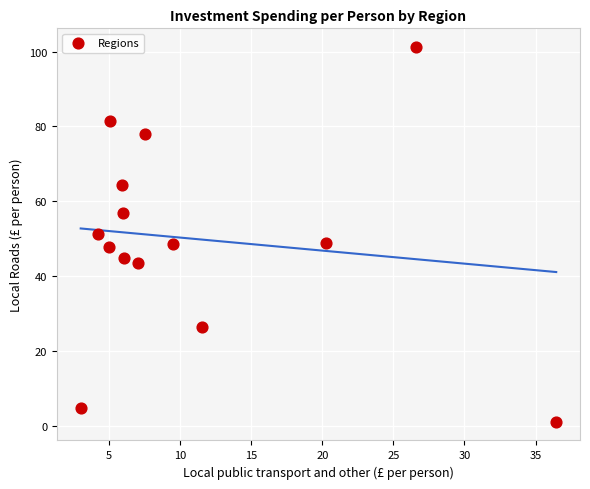

What is the range of Y values (max minus min)?

100.2